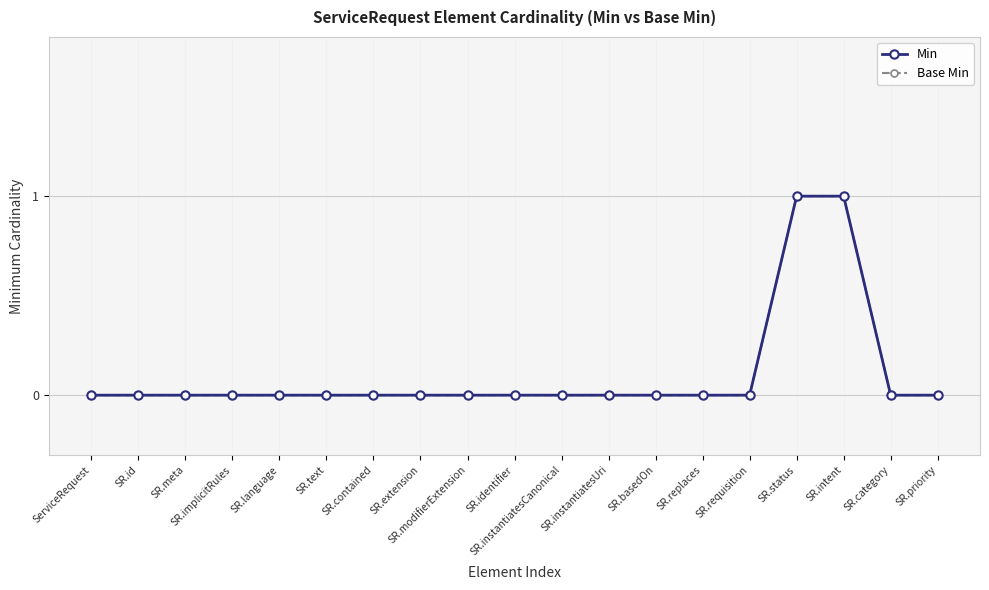

Does the chart have visible grid lines?

Yes